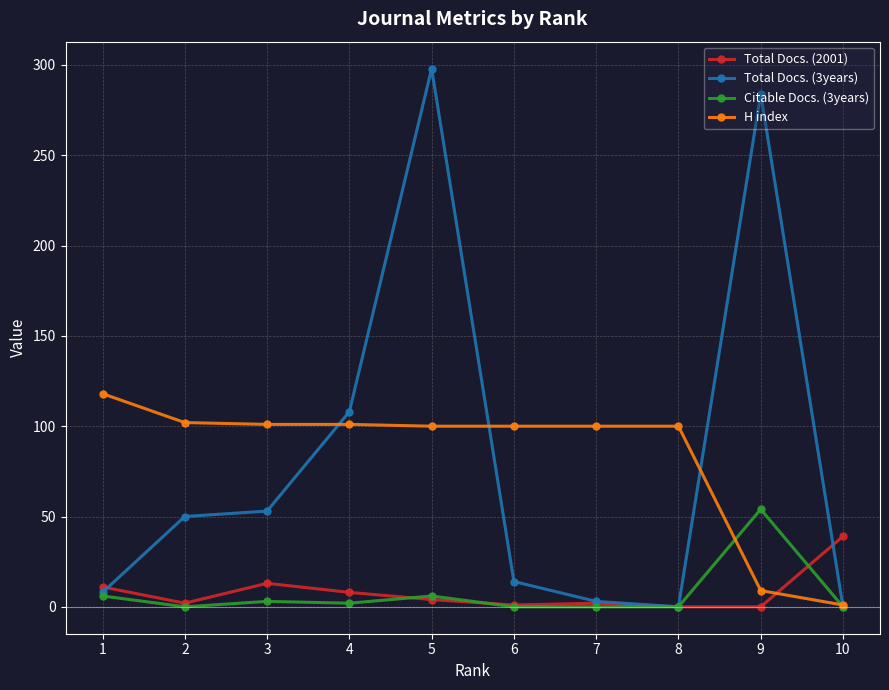

Between 6 and 10, which series saw the biggest shift?

H index